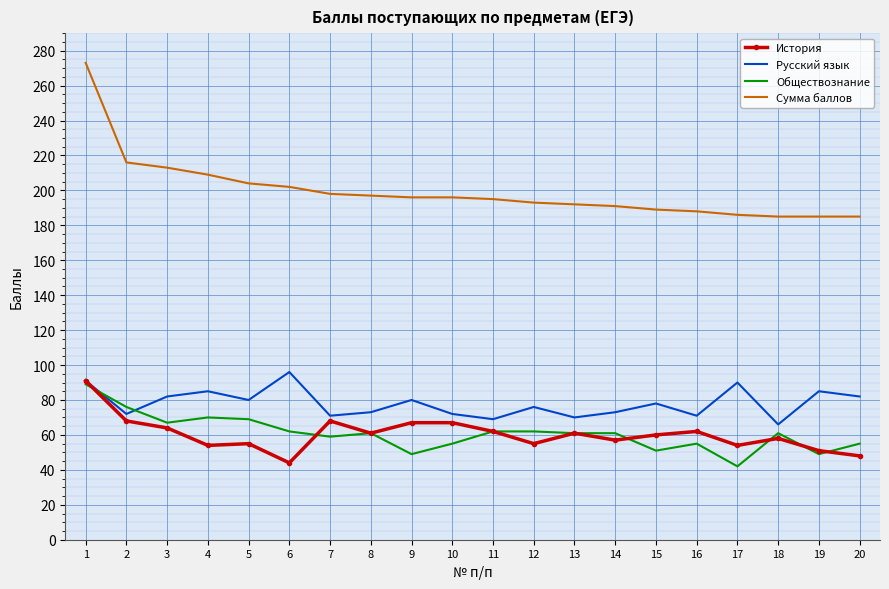

What is the sum of all Сумма баллов values?

3993